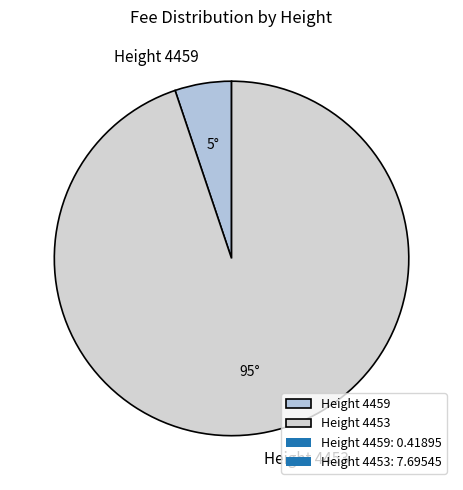

Count the number of slices in the pie.

2